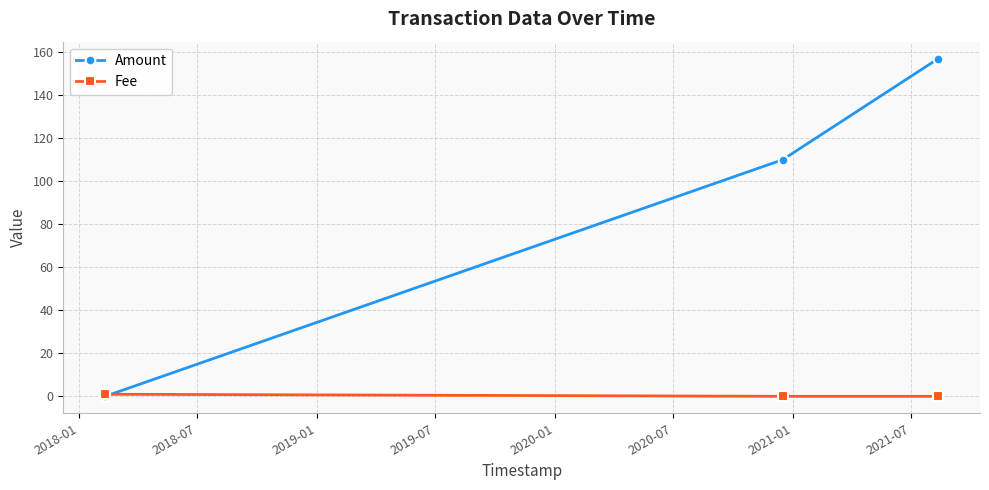

Which series has the largest total across all categories?

Amount